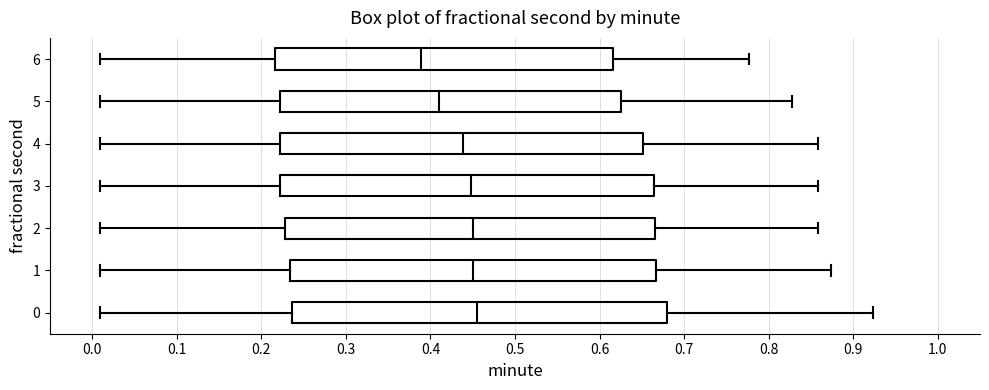

Reading bottom to top, transcribe this box plot: for each box, give where its median line is, the range the box spans, and where its two whiskers end, as read against the x-axis. The values are not printed on the chart, so give them approximately, as read against the axis.

0: median 0.46, box 0.24 to 0.68, whiskers 0.01 to 0.92
1: median 0.45, box 0.23 to 0.67, whiskers 0.01 to 0.87
2: median 0.45, box 0.23 to 0.67, whiskers 0.01 to 0.86
3: median 0.45, box 0.22 to 0.66, whiskers 0.01 to 0.86
4: median 0.44, box 0.22 to 0.65, whiskers 0.01 to 0.86
5: median 0.41, box 0.22 to 0.63, whiskers 0.01 to 0.83
6: median 0.39, box 0.22 to 0.62, whiskers 0.01 to 0.78